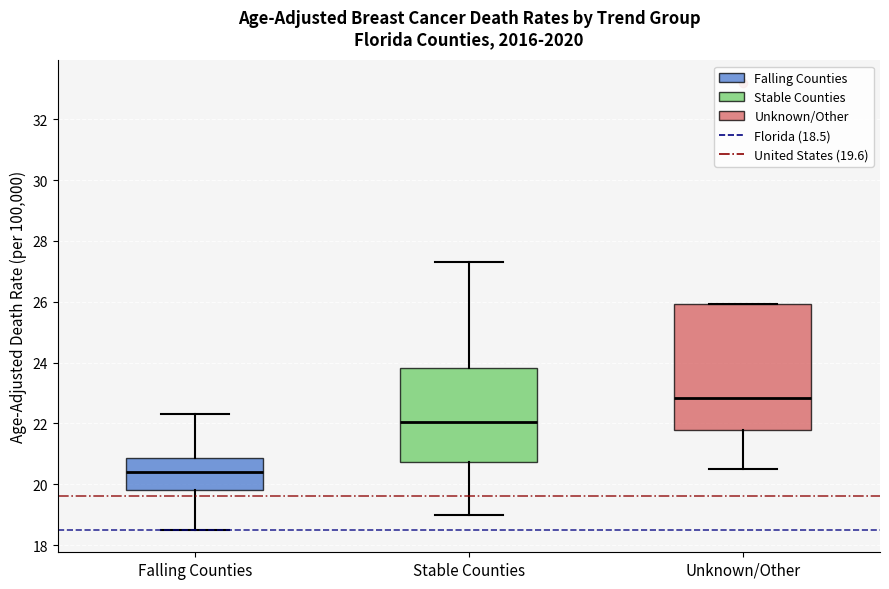

Reading left to right, transcribe this box plot: for each box, give where its median line is, the range the box spans, and where its two whiskers end, as read against the y-axis. The values are not printed on the chart, so give them approximately, as read against the axis.

Falling Counties: median 20.4, box 19.8 to 20.8, whiskers 18.6 to 22.4
Stable Counties: median 22.0, box 20.8 to 23.8, whiskers 19.0 to 27.4
Unknown/Other: median 22.8, box 21.8 to 26.0, whiskers 20.6 to 26.0